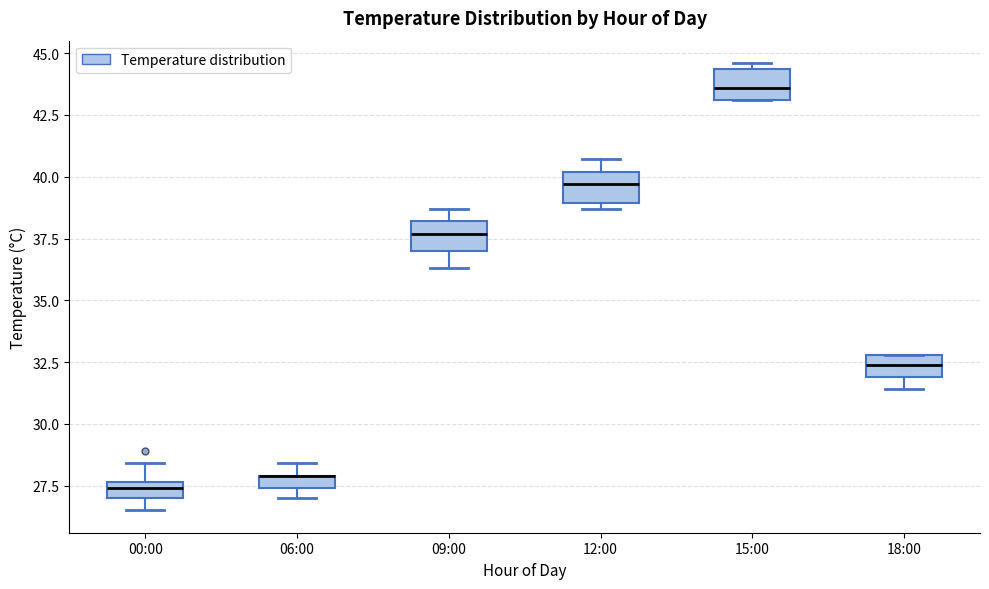

Where is the upper edge of the box for 09:00 on the y-axis? The values are not printed on the chart, so give them approximately, as read against the axis.

38.0